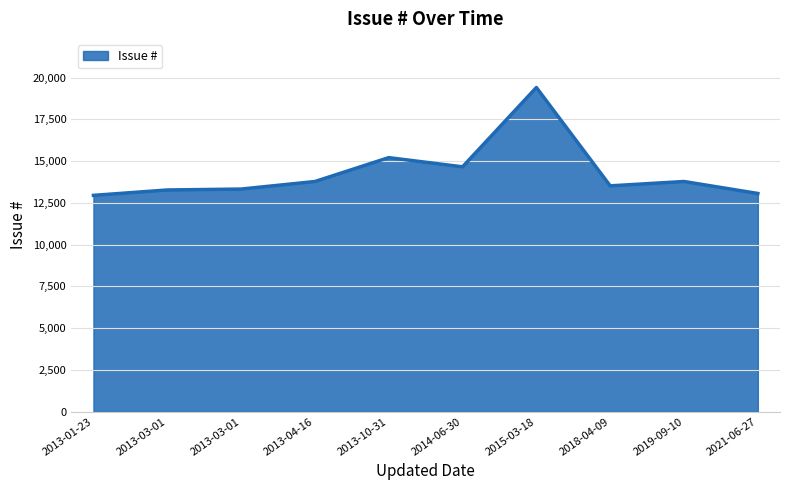

Is it true that the value at 2013-01-23 is 7348?

False